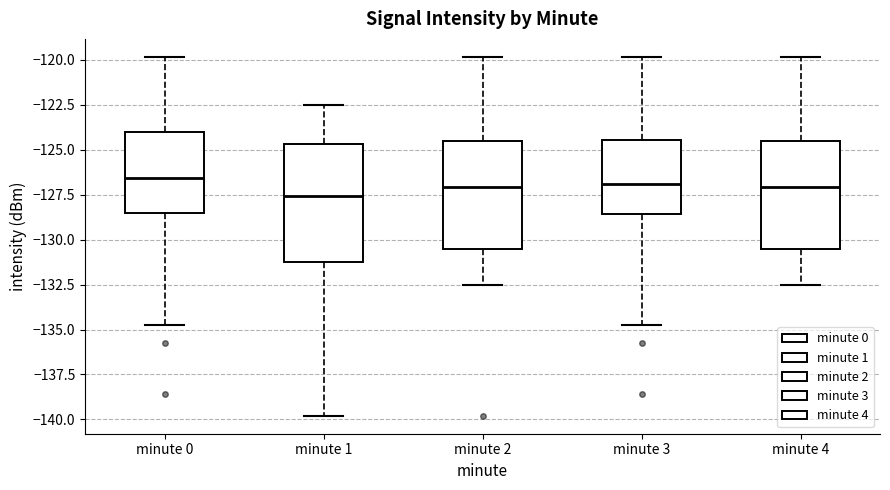

Reading left to right, read every box against the y-axis: the position of its median line, the range the box covers, and the ends of its whiskers. The values are not printed on the chart, so give them approximately, as read against the axis.

minute 0: median -126.5, box -128.5 to -124.0, whiskers -135.0 to -120.0
minute 1: median -127.5, box -131.0 to -124.5, whiskers -140.0 to -122.5
minute 2: median -127.0, box -130.5 to -124.5, whiskers -132.5 to -120.0
minute 3: median -127.0, box -128.5 to -124.5, whiskers -135.0 to -120.0
minute 4: median -127.0, box -130.5 to -124.5, whiskers -132.5 to -120.0